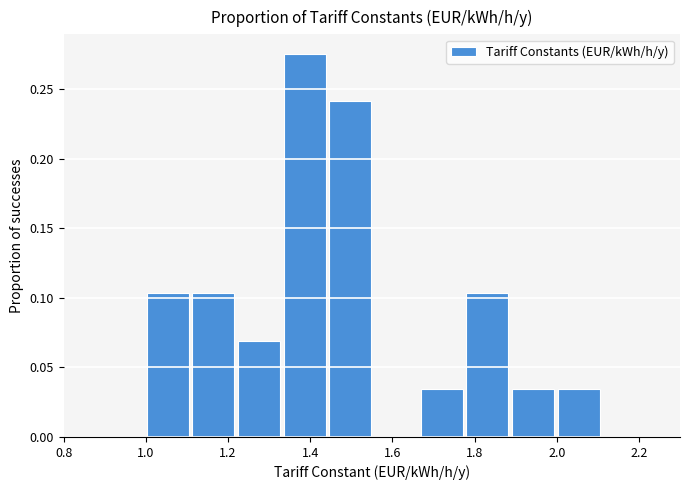

Reading left to right, list every bar in this chart as the range it spans on the x-axis followed by its height. Neither the bar edges nor the heights are printed on the chart, so give them approximately, as read against the axes.

1.00 to 1.10: 0.105
1.10 to 1.22: 0.105
1.22 to 1.34: 0.070
1.34 to 1.44: 0.275
1.44 to 1.56: 0.240
1.56 to 1.66: 0
1.66 to 1.78: 0.035
1.78 to 1.88: 0.105
1.88 to 2.00: 0.035
2.00 to 2.10: 0.035